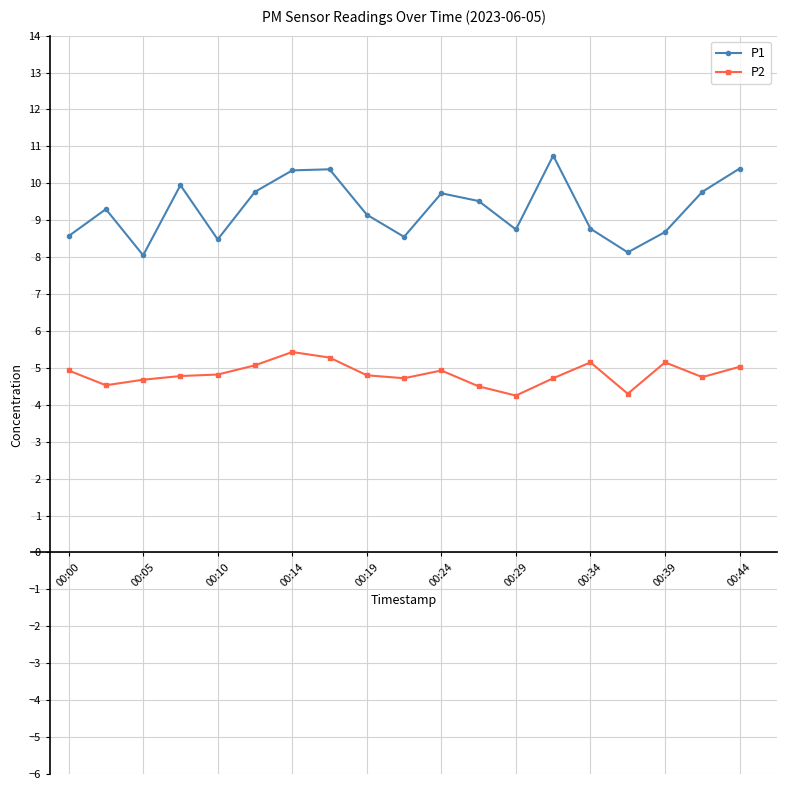

What is the value of the P2 point at the 5th from the left?

4.8